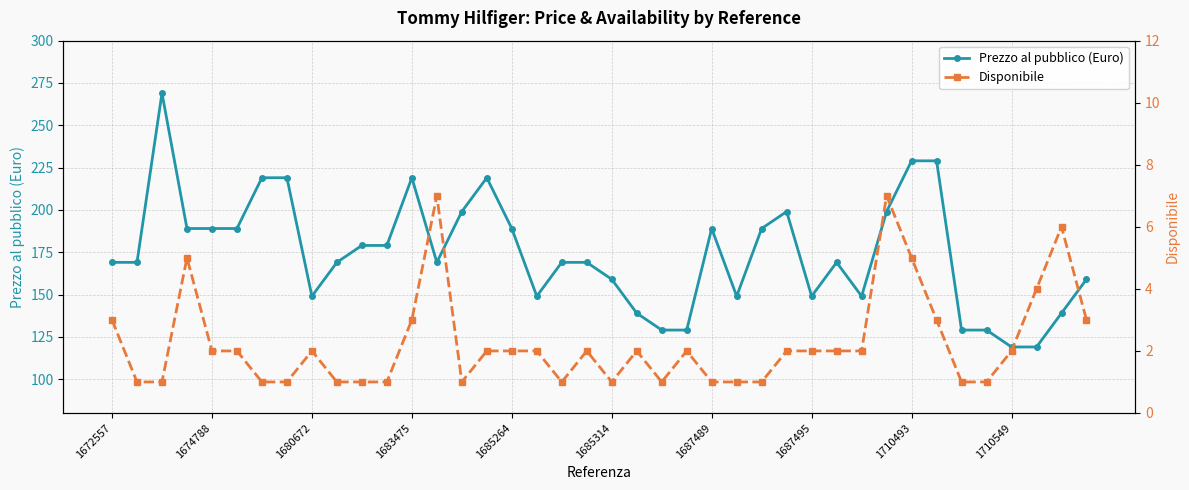

Count the number of categories in the chart.

40